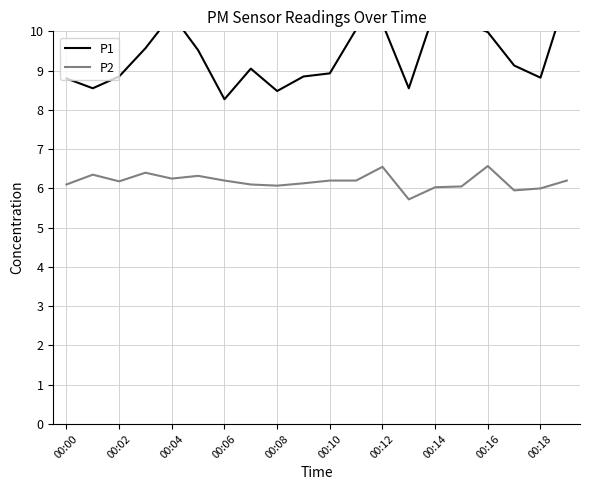

Reading left to right, transcribe all the data shown in this chart.

P1: 8.8	8.6	8.8	9.6	10.4	9.5	8.3	9.1	8.5	8.8	8.9	10.1	10.2	8.6	10.6	10.2	10.0	9.1	8.8	10.9
P2: 6.1	6.3	6.2	6.4	6.2	6.3	6.2	6.1	6.1	6.1	6.2	6.2	6.5	5.7	6.0	6.0	6.6	6.0	6.0	6.2